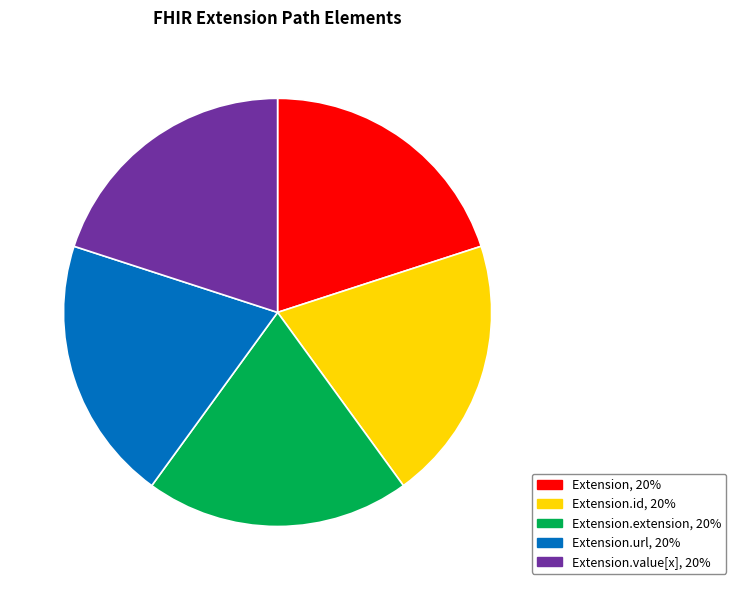

Does any single category account for the majority?

No